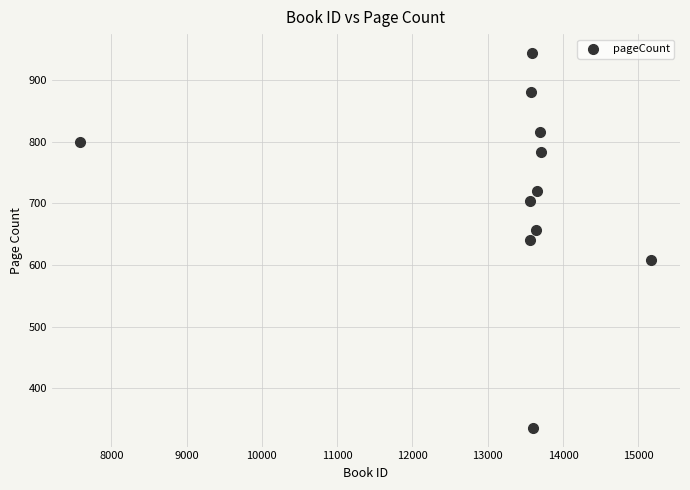

What is the range of Y values (max minus min)?

608